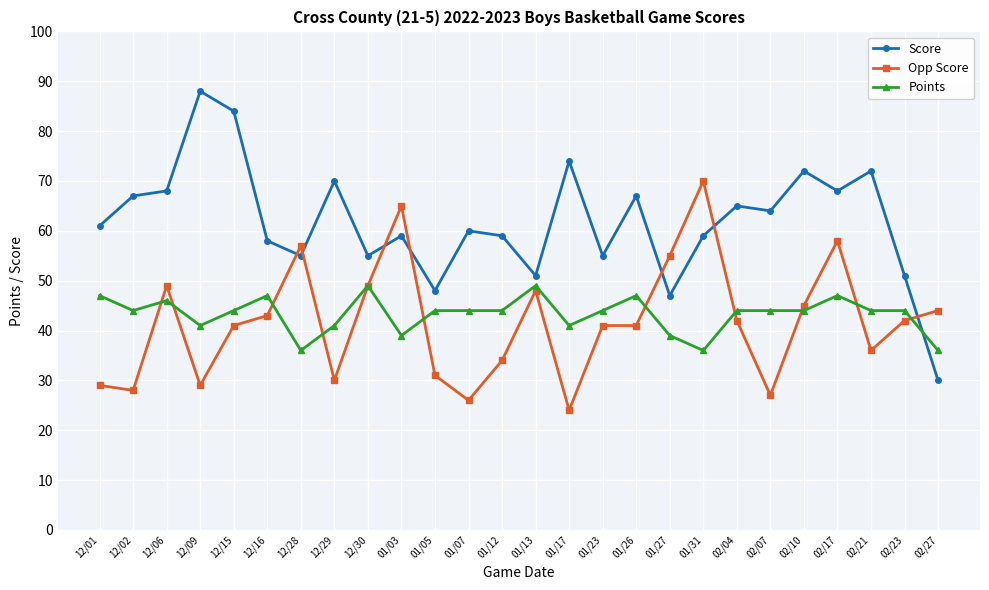

Which series has the widest spread of values?

Score